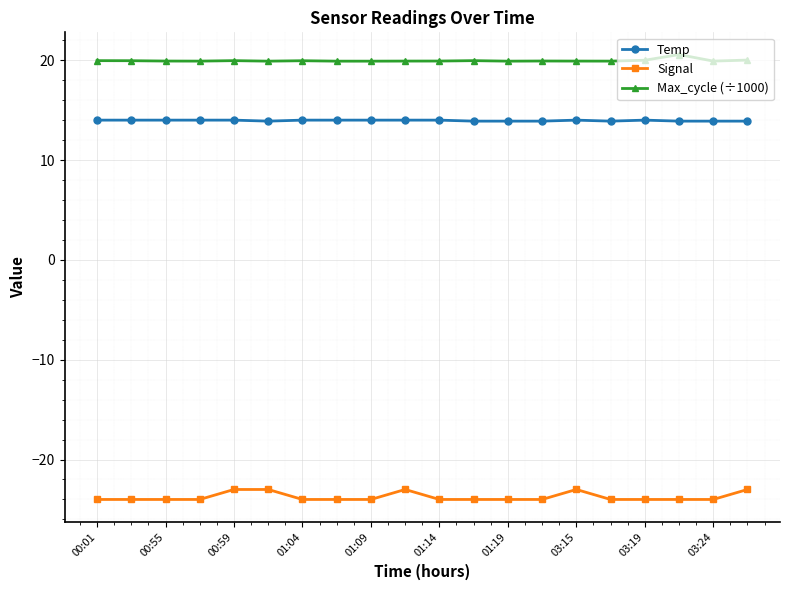

What is the minimum value shown in the chart?

-24.0